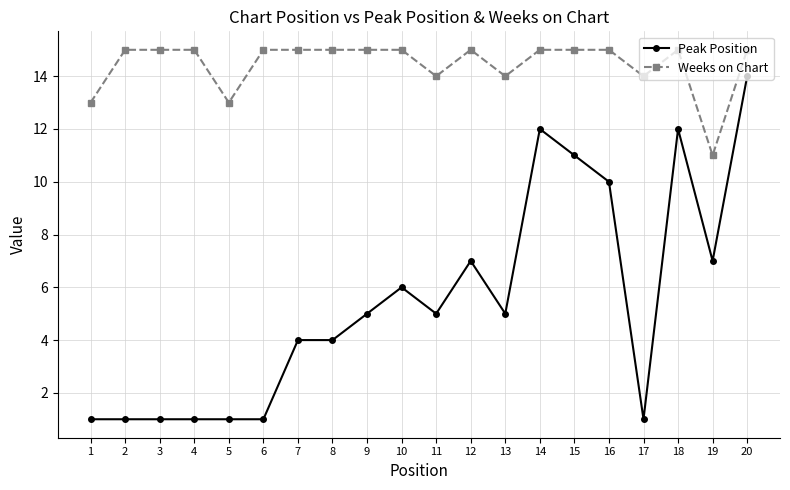

What is the difference between the highest and lowest values at 17?

13